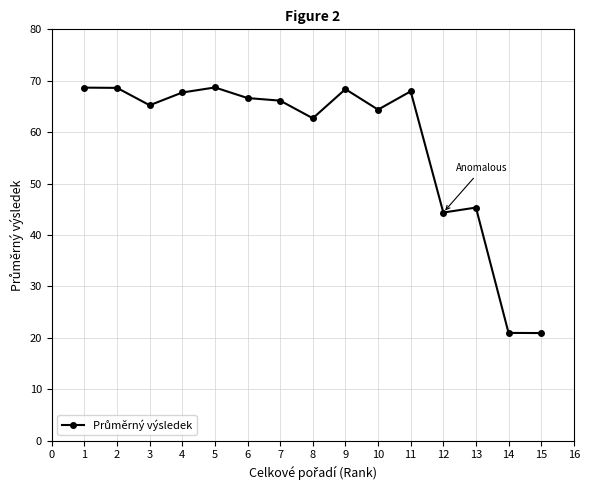

Where is the first local minimum?

3